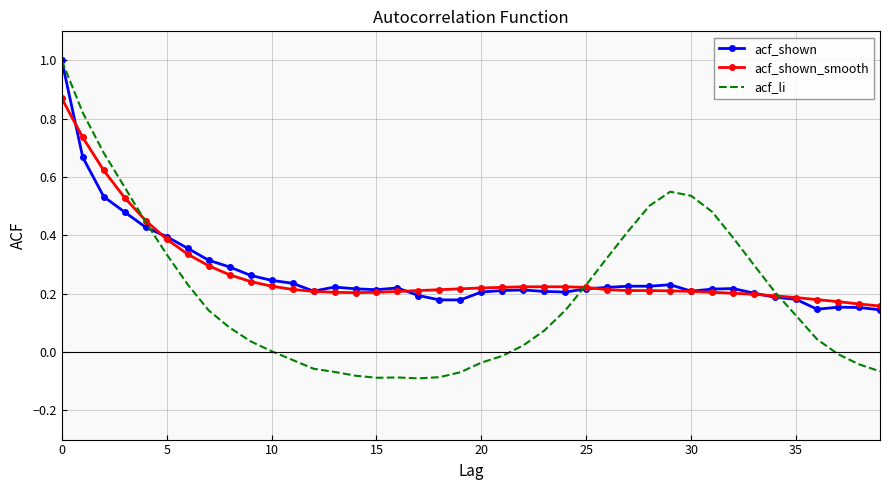

Which series has the widest spread of values?

acf_li